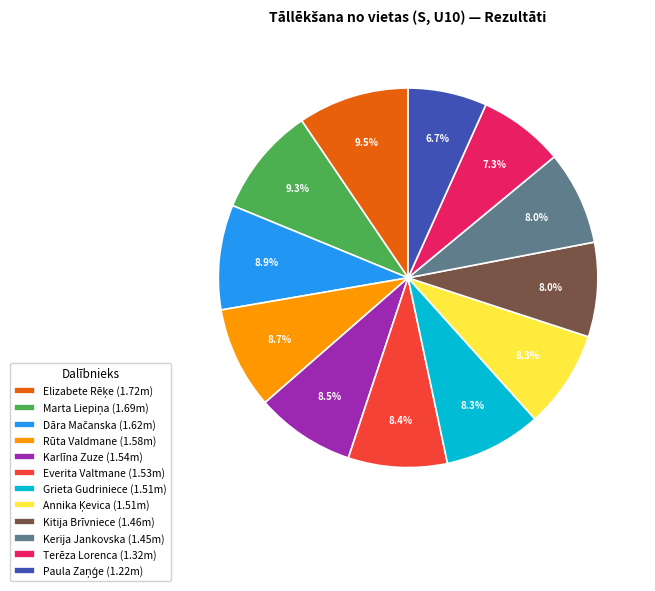

Approximately how many times larger is the value at Rūta Valdmane (1.58m) compared to Everita Valtmane (1.53m)?

1.0